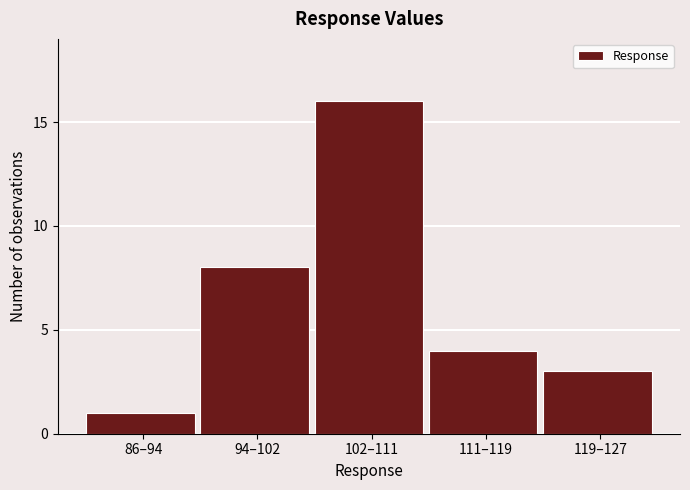

Reading left to right, extract all data points from this chart.

1	8	16	4	3